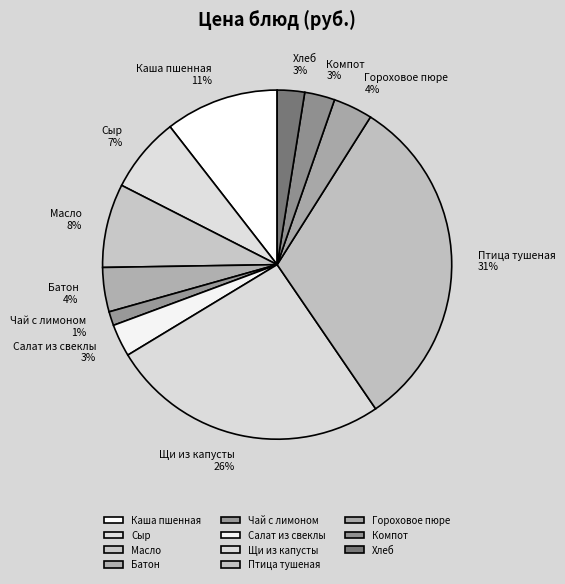

What is the largest slice in the pie chart?

Птица тушеная